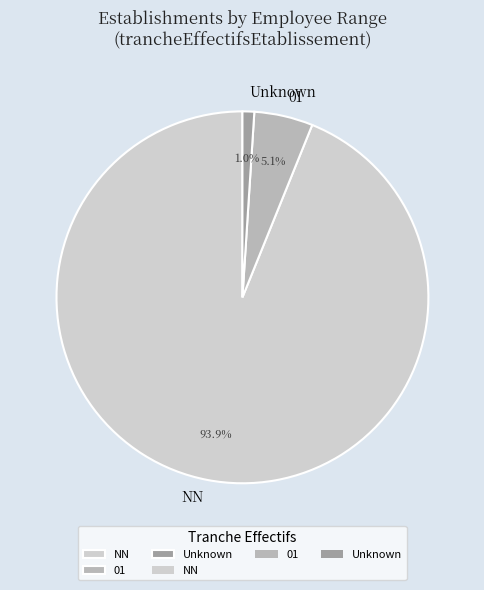

Rank the categories by value from highest to lowest.

NN, 01, Unknown